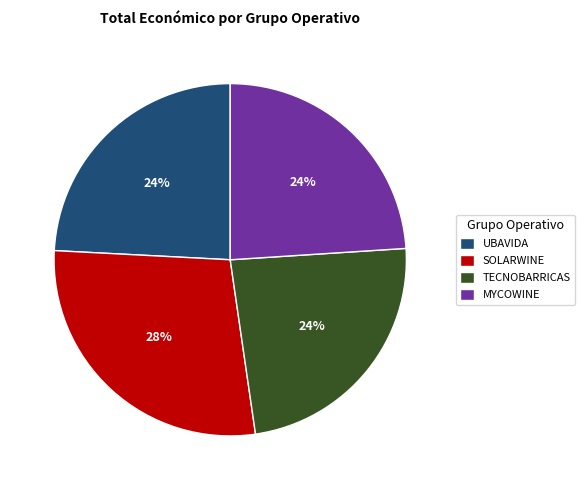

To the nearest percent, what percentage of the pie is TECNOBARRICAS?

24%